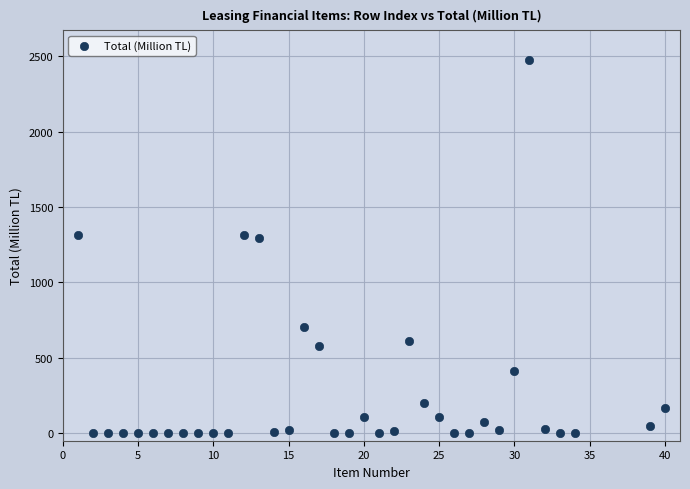

What is the range of Y values (max minus min)?

2475.5